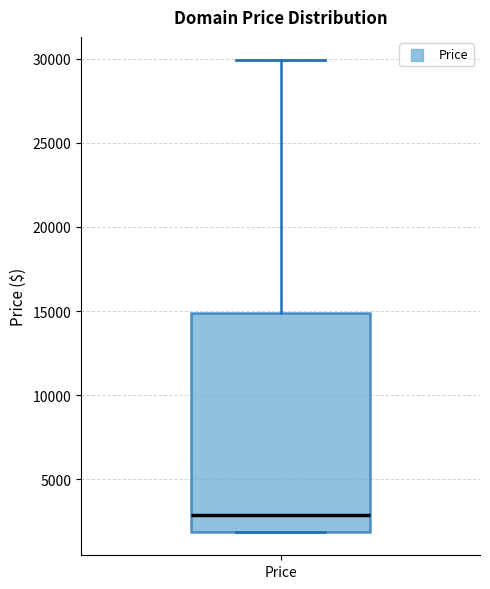

Where is the upper edge of the box for Price on the y-axis? The values are not printed on the chart, so give them approximately, as read against the axis.

15000